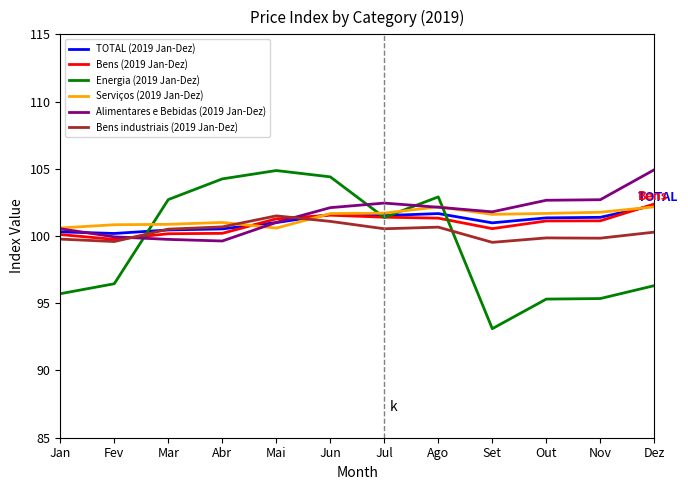

At which category is the sum across all series the highest?

Jun